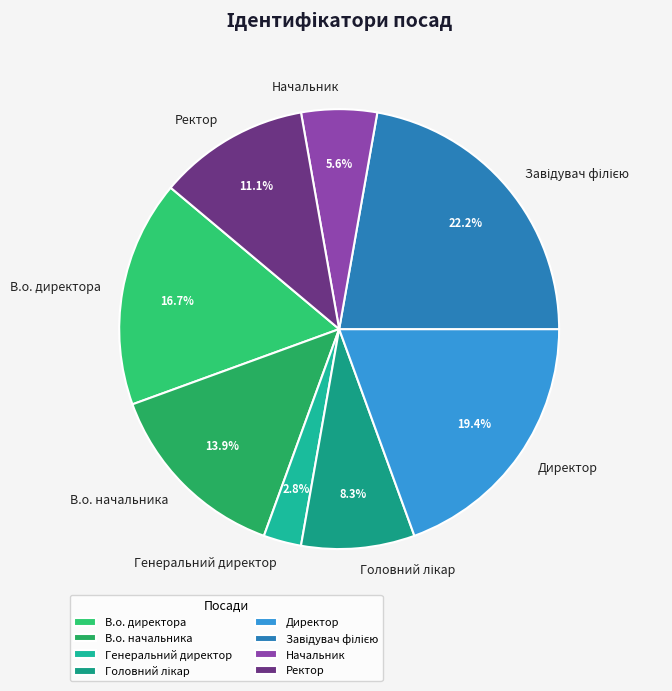

How many segments does this pie chart have?

8